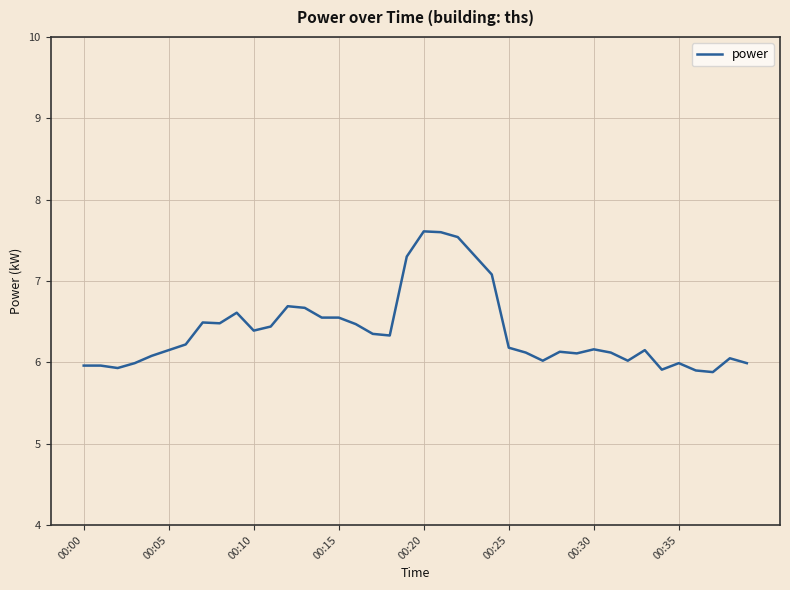

What is the sum of all values?

255.5